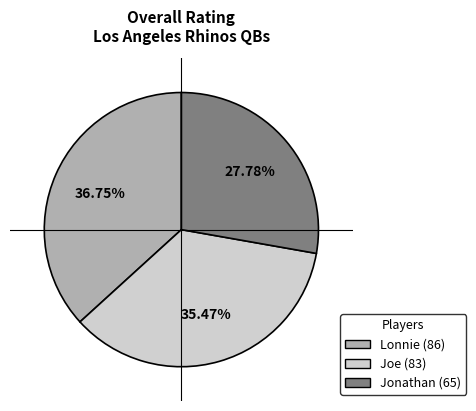

Count the number of slices in the pie.

3